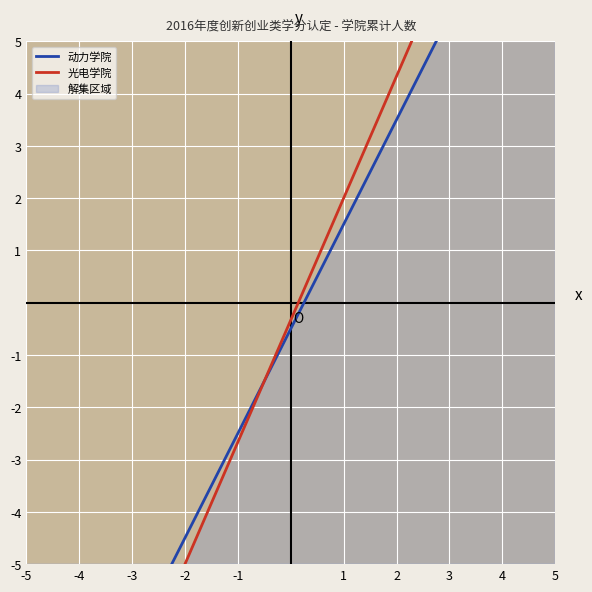

How many lines are shown in the chart?

2